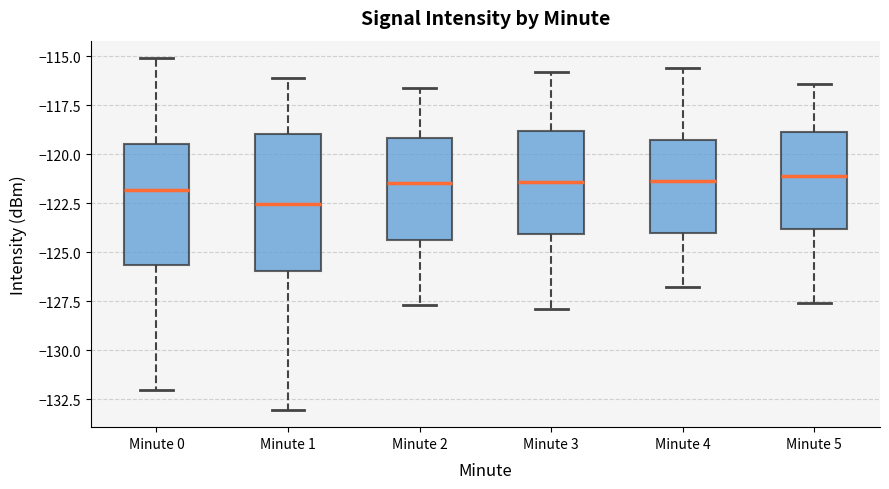

Reading left to right, read every box against the y-axis: the position of its median line, the range the box covers, and the ends of its whiskers. The values are not printed on the chart, so give them approximately, as read against the axis.

Minute 0: median -122.0, box -125.5 to -119.5, whiskers -132.0 to -115.0
Minute 1: median -122.5, box -126.0 to -119.0, whiskers -133.0 to -116.0
Minute 2: median -121.5, box -124.5 to -119.0, whiskers -127.5 to -116.5
Minute 3: median -121.5, box -124.0 to -119.0, whiskers -128.0 to -116.0
Minute 4: median -121.5, box -124.0 to -119.5, whiskers -127.0 to -115.5
Minute 5: median -121.0, box -124.0 to -119.0, whiskers -127.5 to -116.5